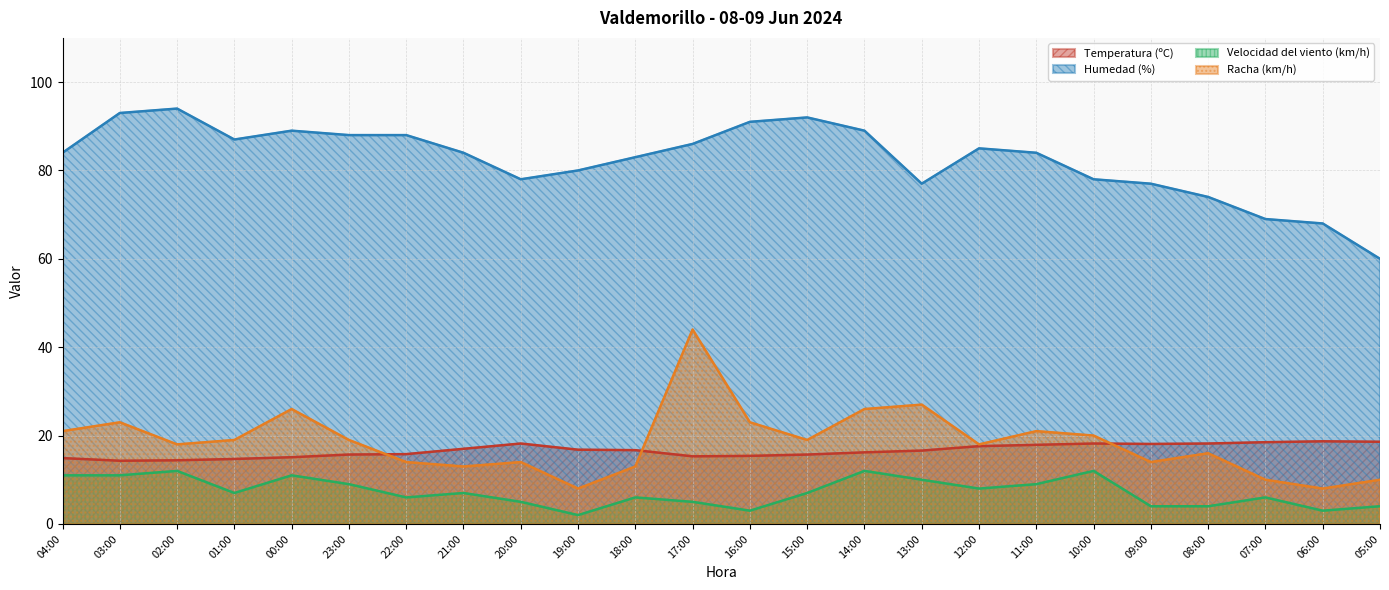

The Temperatura (ºC) series shows 25.8 at 21:00. True or false?

False